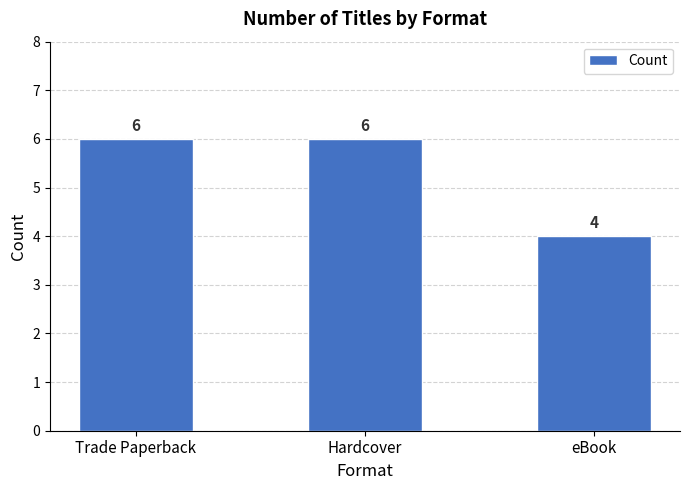

What is the sum of the values at Hardcover and Trade Paperback?

12